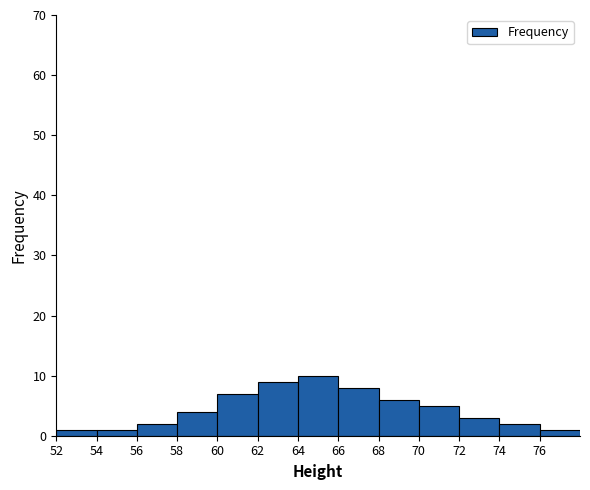

Reading left to right, transcribe this chart: for each bar, give the range it covers on the x-axis and its height. The values are not printed on the chart, so give them approximately, as read against the axis.

52 to 54: 1
54 to 56: 1
56 to 58: 2
58 to 60: 4
60 to 62: 7
62 to 64: 9
64 to 66: 10
66 to 68: 8
68 to 70: 6
70 to 72: 5
72 to 74: 3
74 to 76: 2
76 to 78: 1